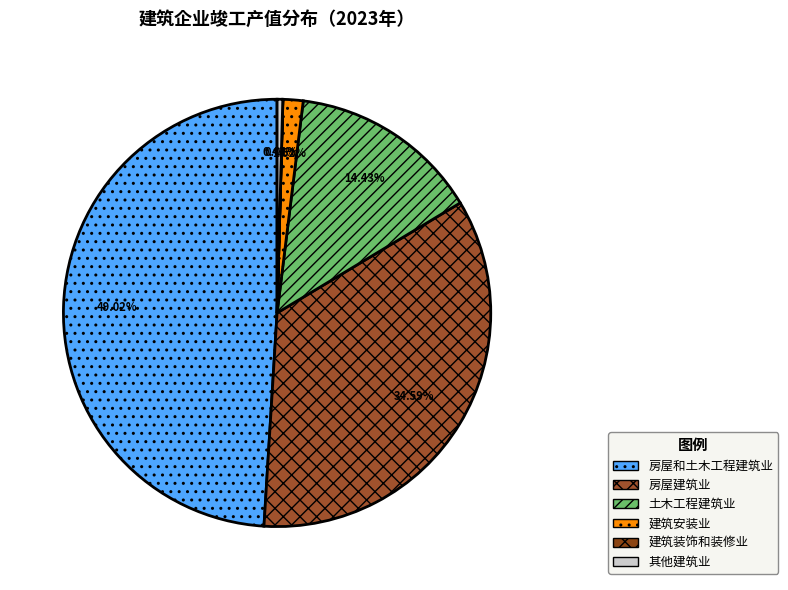

Is it true that 土木工程建筑业 is 21% of the pie?

False